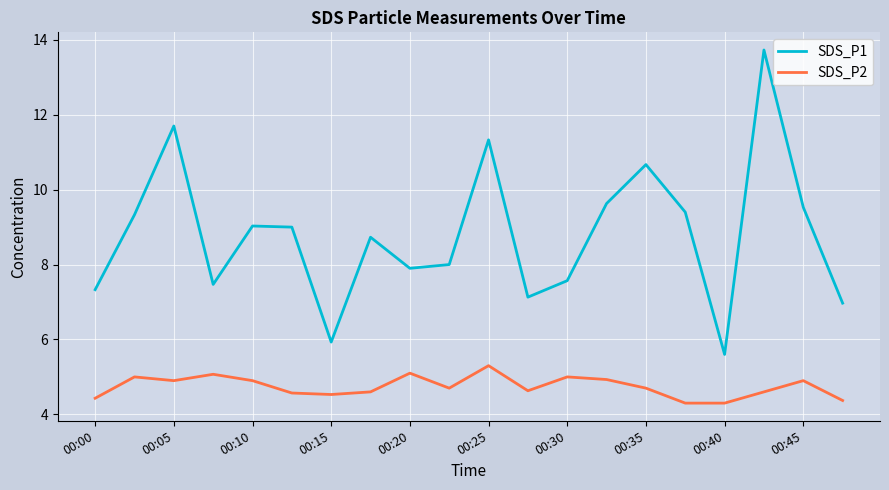

What is the minimum value shown in the chart?

4.3